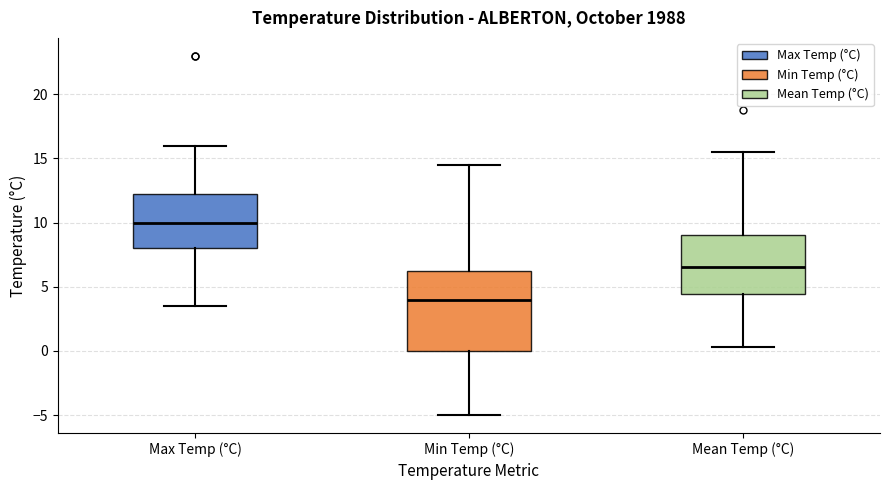

Reading left to right, transcribe this box plot: for each box, give where its median line is, the range the box spans, and where its two whiskers end, as read against the y-axis. The values are not printed on the chart, so give them approximately, as read against the axis.

Max Temp (°C): median 10.0, box 8.0 to 12.5, whiskers 3.5 to 16.0
Min Temp (°C): median 4.0, box 0.0 to 6.5, whiskers -5.0 to 14.5
Mean Temp (°C): median 6.5, box 4.5 to 9.0, whiskers 0.5 to 15.5